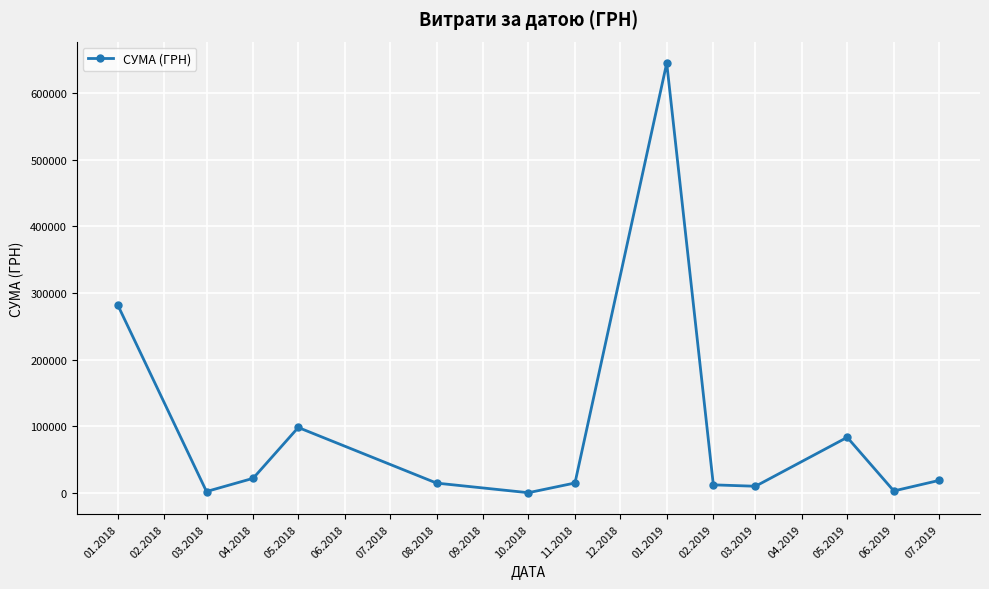

Which has a higher value, 10.2018 or 11.2018?

11.2018